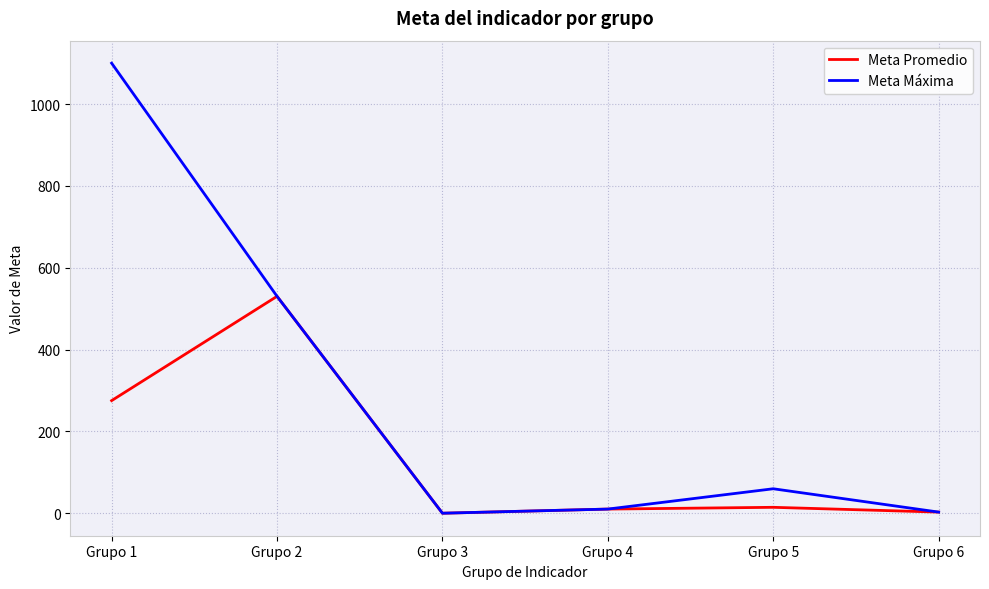

At which category does Meta Máxima reach its first local peak?

Grupo 5